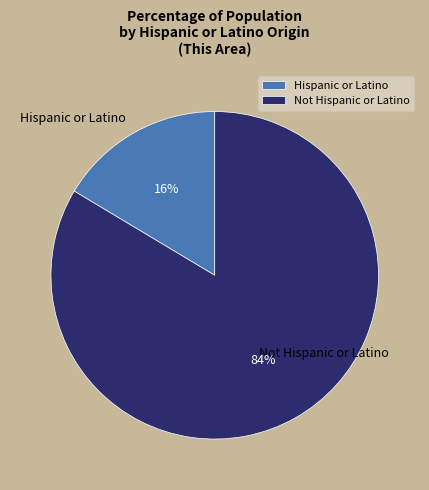

To the nearest percent, what is the combined percentage of Not Hispanic or Latino and Hispanic or Latino?

100%